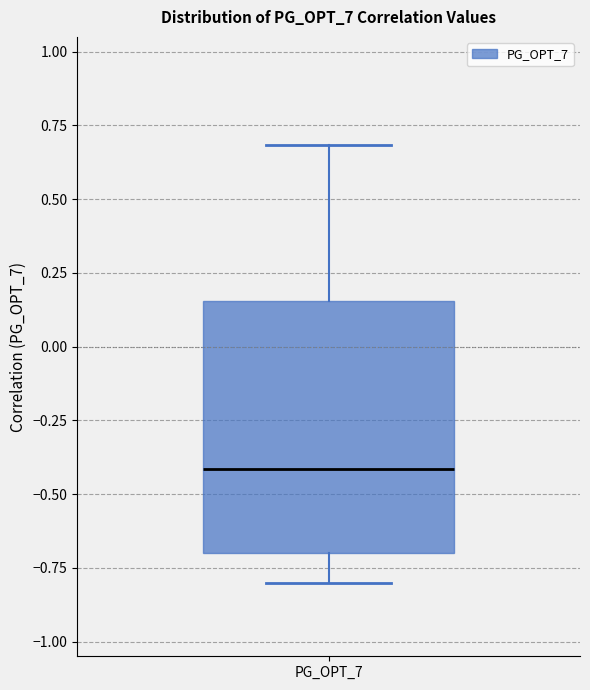

Transcribe this box plot: give where the median line is, the range the box spans, and where the two whiskers end, as read against the y-axis. The values are not printed on the chart, so give them approximately, as read against the axis.

median -0.40, box -0.70 to 0.15, whiskers -0.80 to 0.70